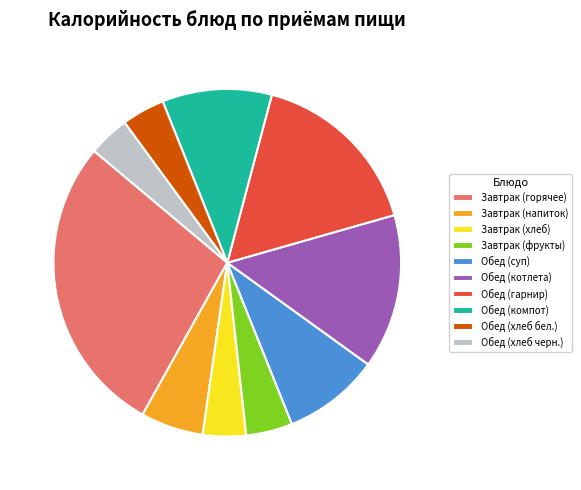

True or false: Обед (хлеб бел.) accounts for 15% of the total.

False